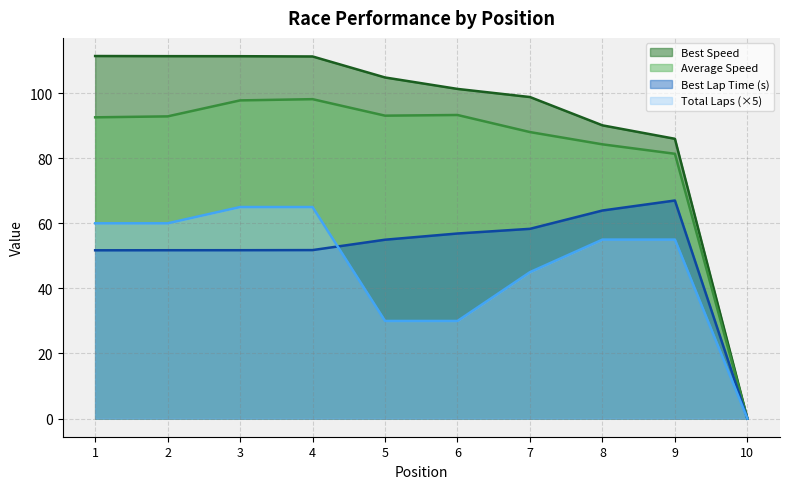

How many lines are shown in the chart?

4